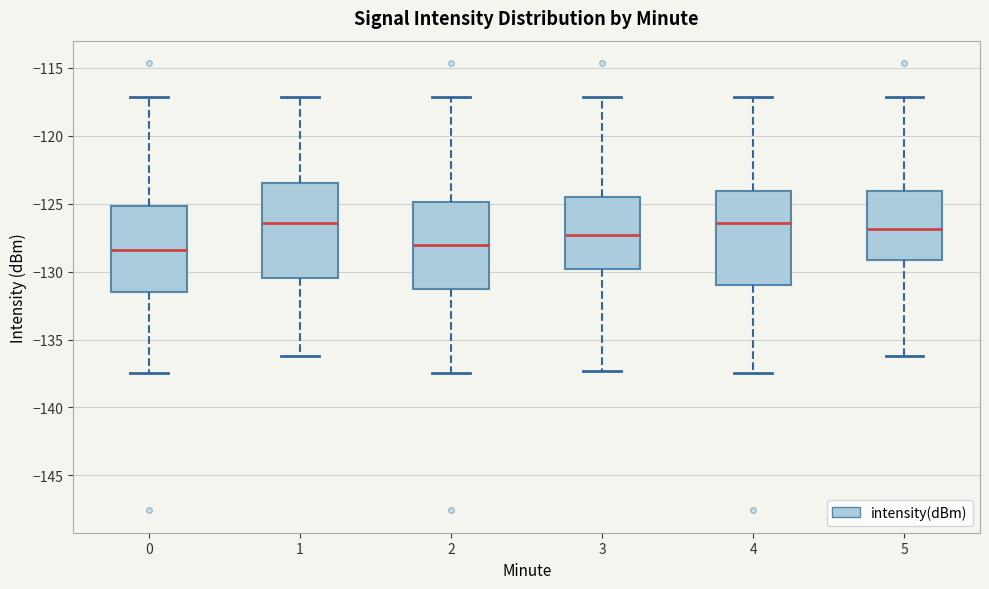

Reading left to right, transcribe this box plot: for each box, give where its median line is, the range the box spans, and where its two whiskers end, as read against the y-axis. The values are not printed on the chart, so give them approximately, as read against the axis.

0: median -128.5, box -131.5 to -125.0, whiskers -137.5 to -117.0
1: median -126.5, box -130.5 to -123.5, whiskers -136.0 to -117.0
2: median -128.0, box -131.5 to -125.0, whiskers -137.5 to -117.0
3: median -127.5, box -130.0 to -124.5, whiskers -137.5 to -117.0
4: median -126.5, box -131.0 to -124.0, whiskers -137.5 to -117.0
5: median -127.0, box -129.0 to -124.0, whiskers -136.0 to -117.0